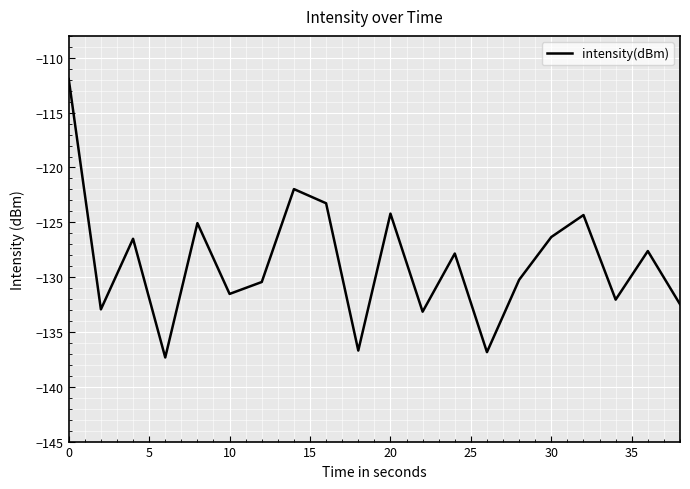

What is the smallest value displayed?

-137.3